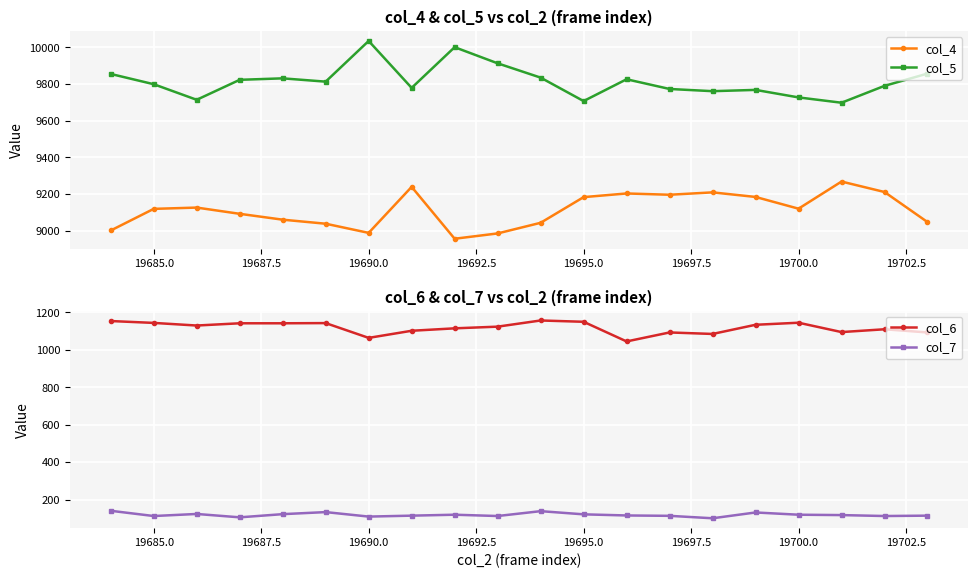

How many data points in col_7 are above 117?

9